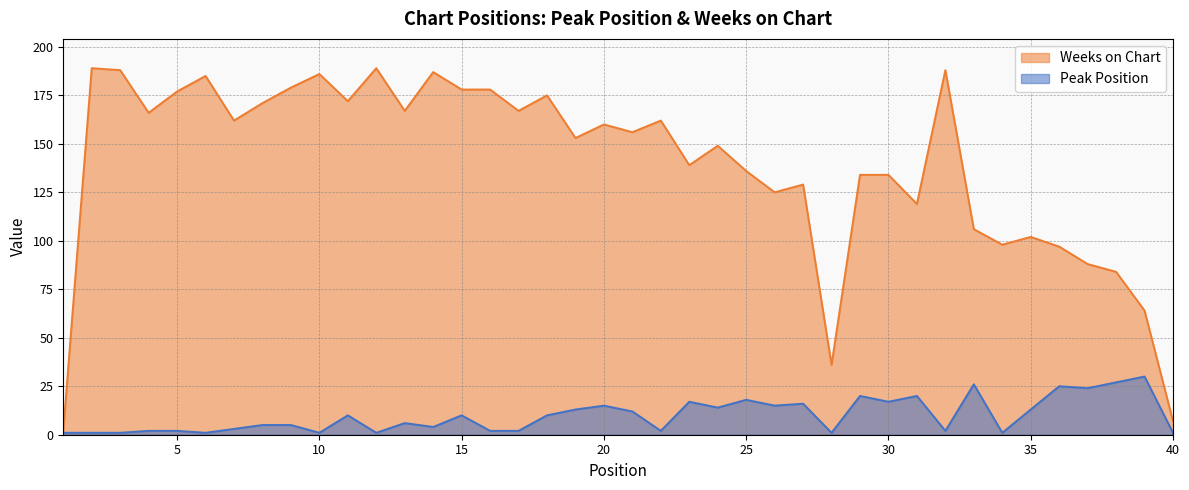

Is it true that Peak Position equals 4 at 25?

False